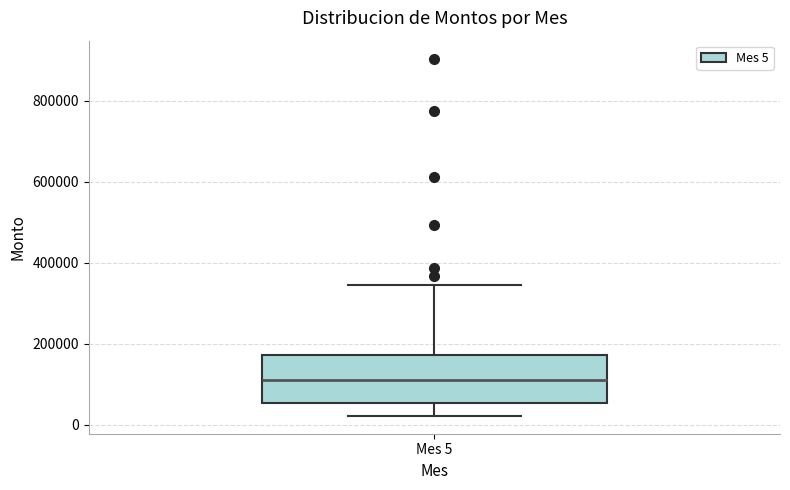

Where does the median line of the box for Mes 5 sit on the y-axis? The values are not printed on the chart, so give them approximately, as read against the axis.

120000